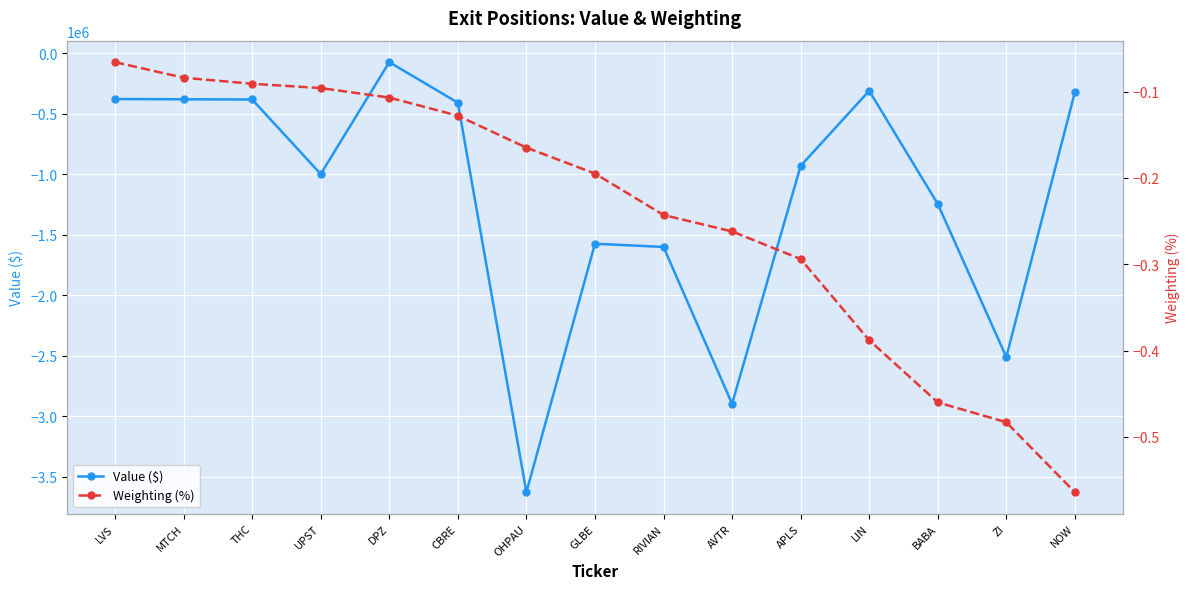

True or false: Value ($) and Weighting (%) cross at least once.

False